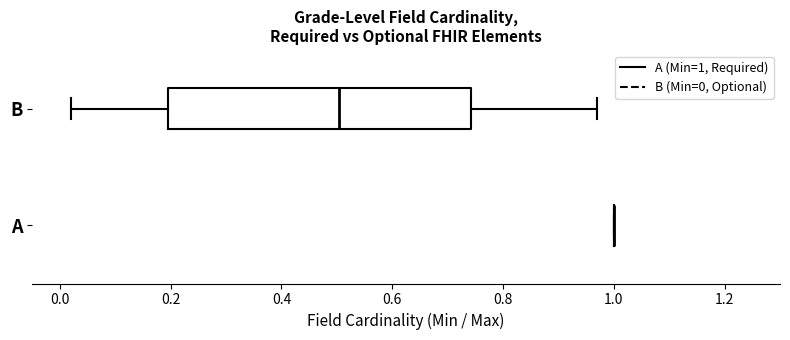

Reading bottom to top, read every box against the x-axis: the position of its median line, the range the box covers, and the ends of its whiskers. The values are not printed on the chart, so give them approximately, as read against the axis.

A: box collapsed to a line at 1.00, whiskers 1.00 to 1.00
B: median 0.50, box 0.20 to 0.74, whiskers 0.02 to 0.96